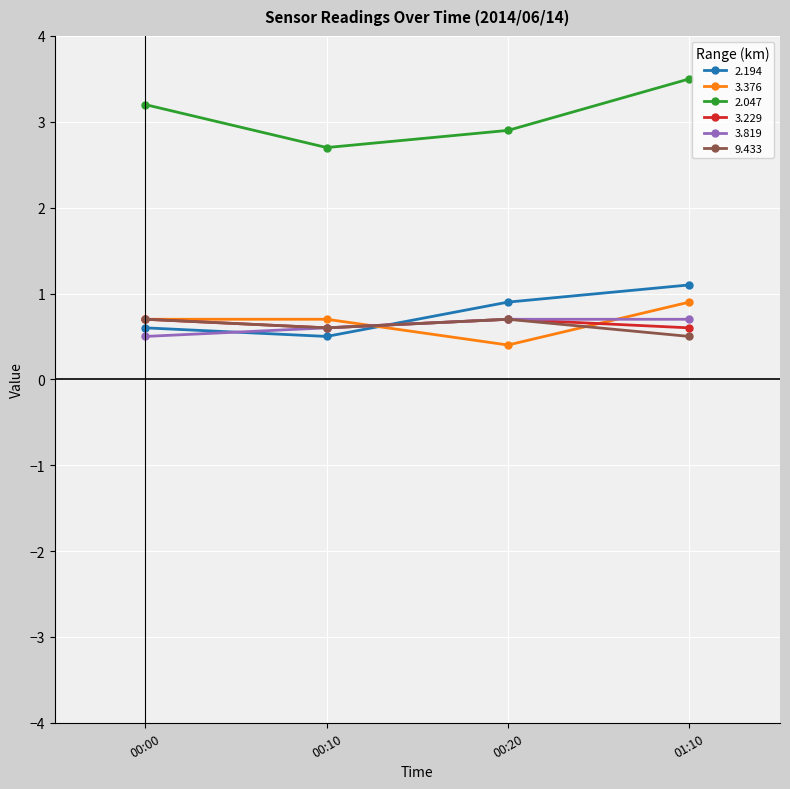

At which label does 3.819 reach its minimum?

00:00